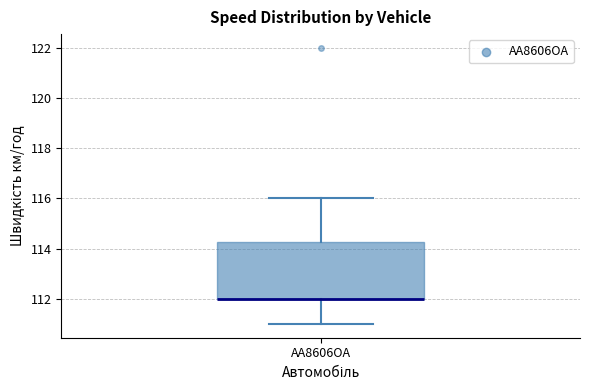

Read this box plot against the y-axis: the position of the median line, the range covered by the box, and the ends of both whiskers. The values are not printed on the chart, so give them approximately, as read against the axis.

median 112.0 (drawn on the box's lower edge), box 112.0 to 114.2, whiskers 111.0 to 116.0